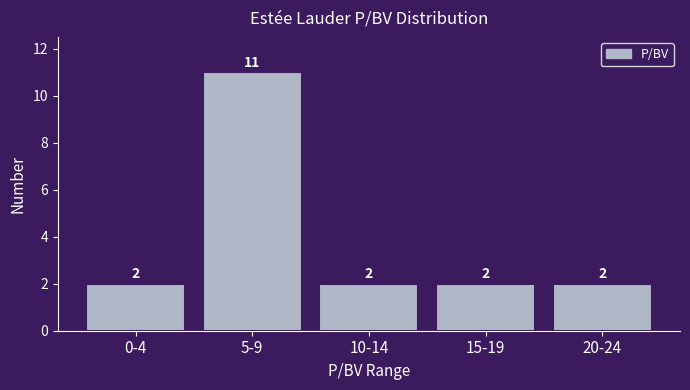

Reading left to right, transcribe all the data shown in this chart.

2	11	2	2	2